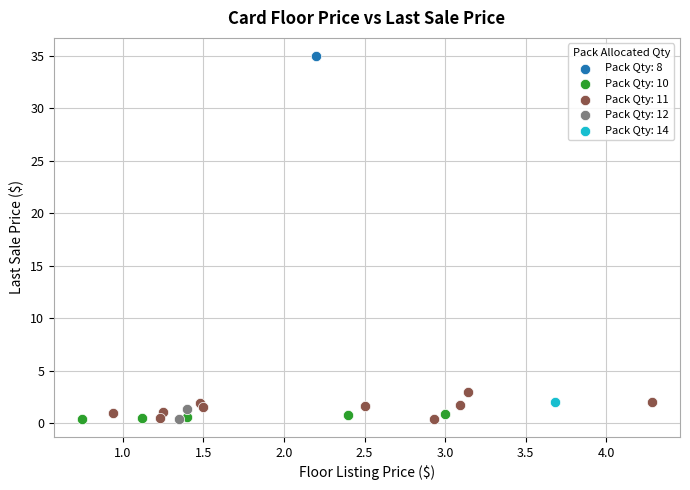

Which series contains the highest Y value?

Pack Qty: 8